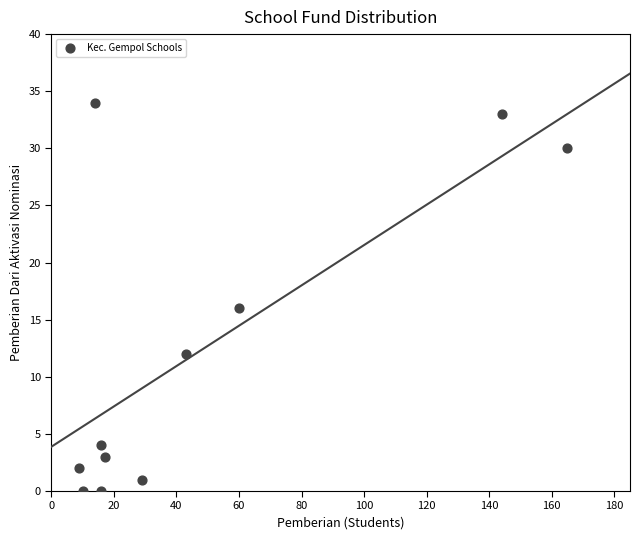

What Y value in the scatter plot is closest to 17?

16